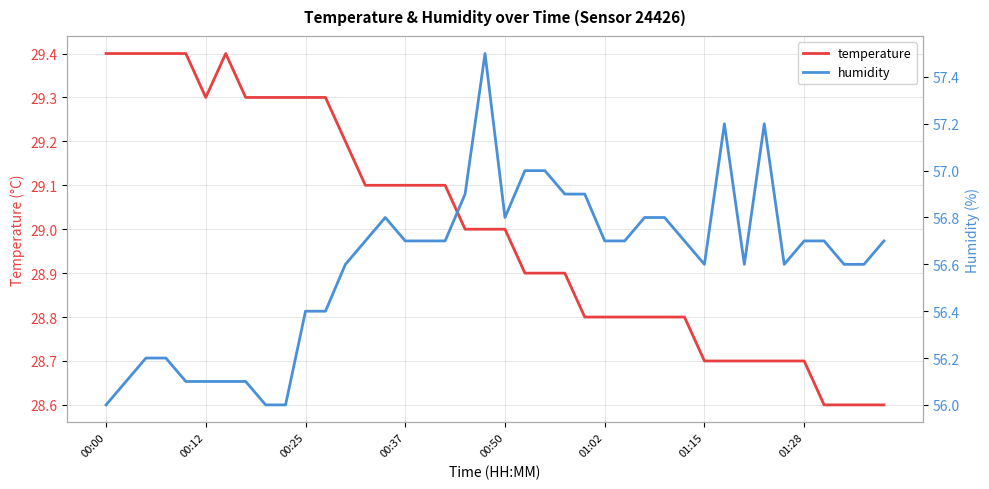

What are all the series names shown in the legend?

temperature, humidity